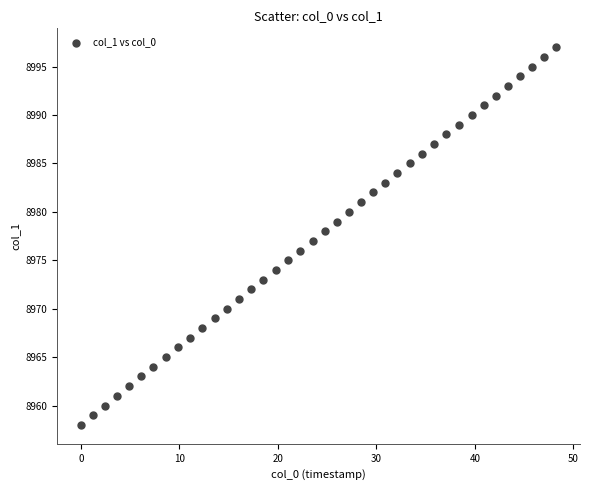

What is the range of Y values (max minus min)?

39